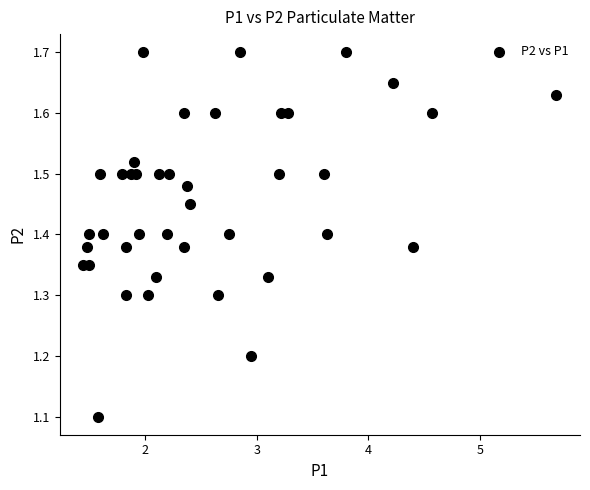

What Y value in the scatter plot is closest to 1?

1.1